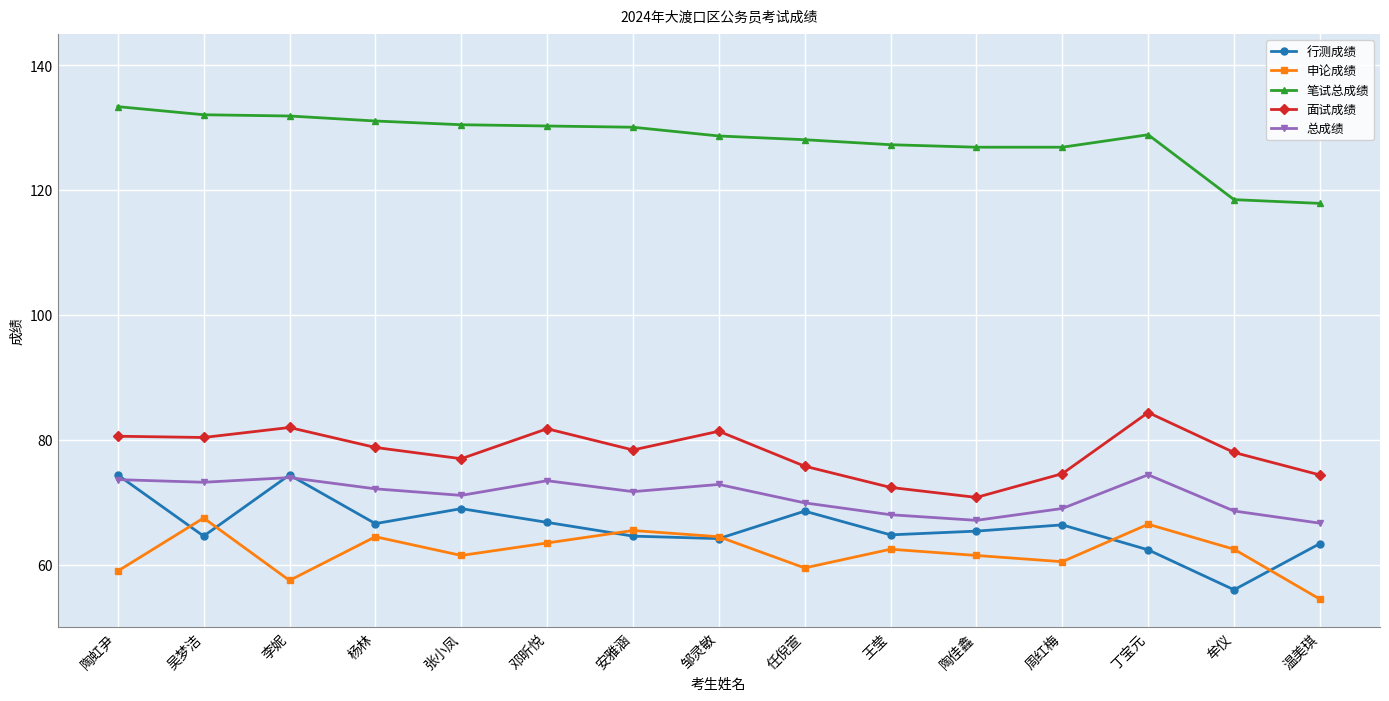

What is the average value of the 申论成绩 series?

62.1